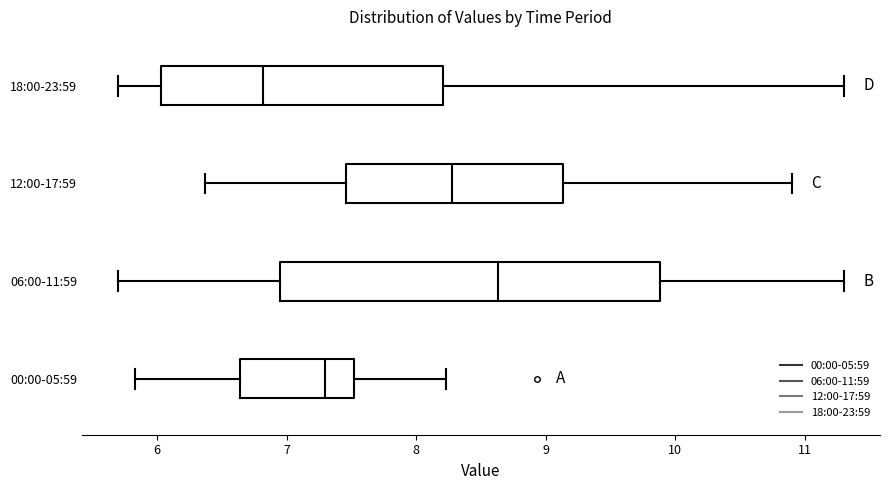

Reading bottom to top, transcribe this box plot: for each box, give where its median line is, the range the box spans, and where its two whiskers end, as read against the x-axis. The values are not printed on the chart, so give them approximately, as read against the axis.

00:00-05:59: median 7.3, box 6.6 to 7.5, whiskers 5.8 to 8.2
06:00-11:59: median 8.6, box 7.0 to 9.9, whiskers 5.7 to 11.3
12:00-17:59: median 8.3, box 7.5 to 9.1, whiskers 6.4 to 10.9
18:00-23:59: median 6.8, box 6.0 to 8.2, whiskers 5.7 to 11.3